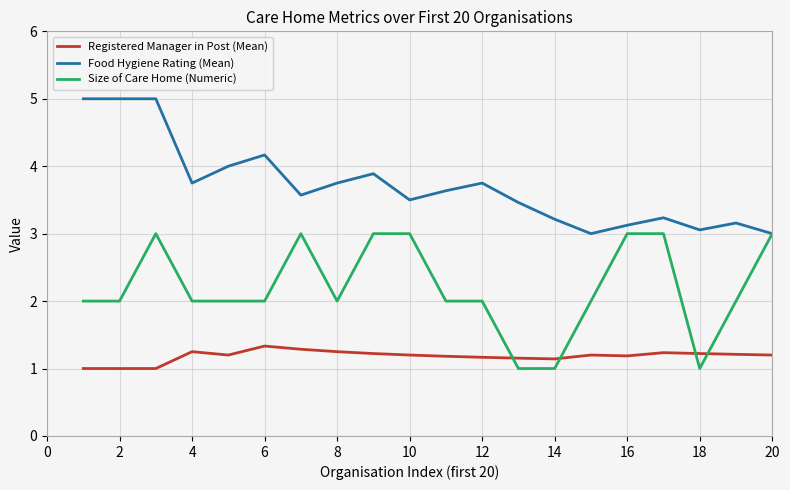

True or false: Food Hygiene Rating (Mean) and Registered Manager in Post (Mean) intersect in this chart.

False